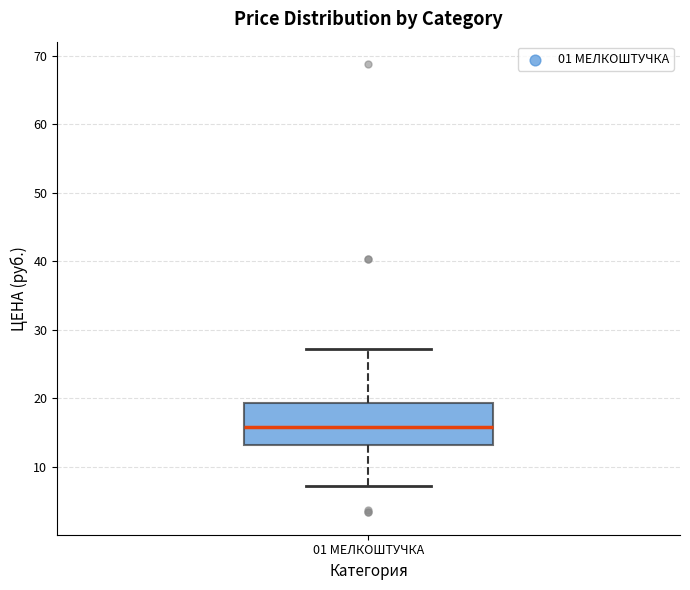

Transcribe this box plot: give where the median line is, the range the box spans, and where the two whiskers end, as read against the y-axis. The values are not printed on the chart, so give them approximately, as read against the axis.

median 16, box 13 to 19, whiskers 7 to 27